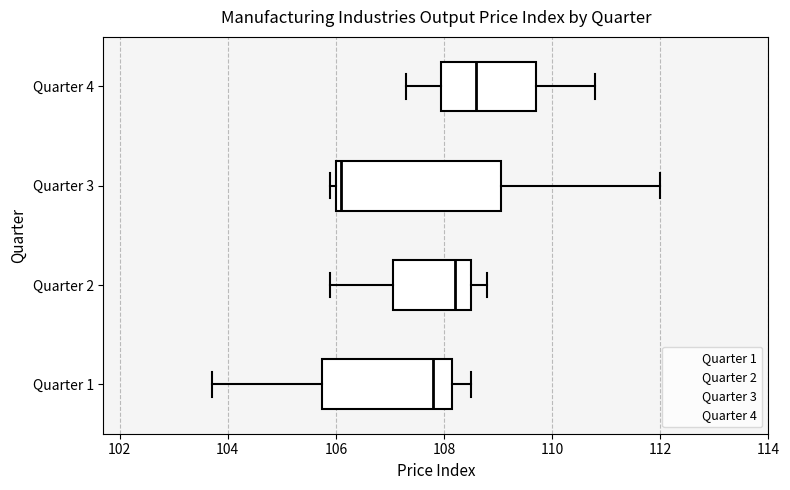

Reading bottom to top, read every box against the x-axis: the position of its median line, the range the box covers, and the ends of its whiskers. The values are not printed on the chart, so give them approximately, as read against the axis.

Quarter 1: median 107.8, box 105.8 to 108.2, whiskers 103.8 to 108.6
Quarter 2: median 108.2, box 107.0 to 108.6, whiskers 106.0 to 108.8
Quarter 3: median 106.2, box 106.0 to 109.0, whiskers 106.0 (just left of the box's left edge) to 112.0
Quarter 4: median 108.6, box 108.0 to 109.8, whiskers 107.4 to 110.8